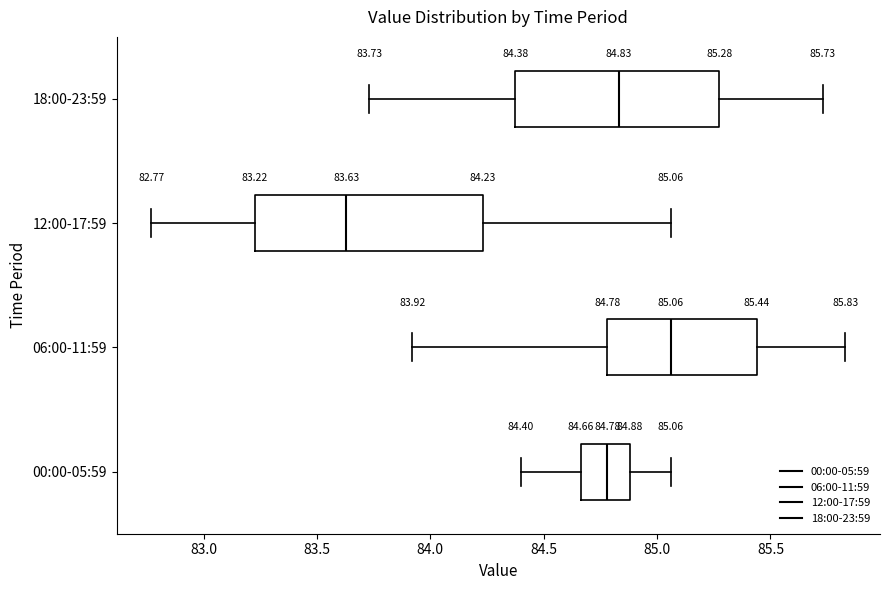

Which box's median line is the furthest to the right?

06:00-11:59